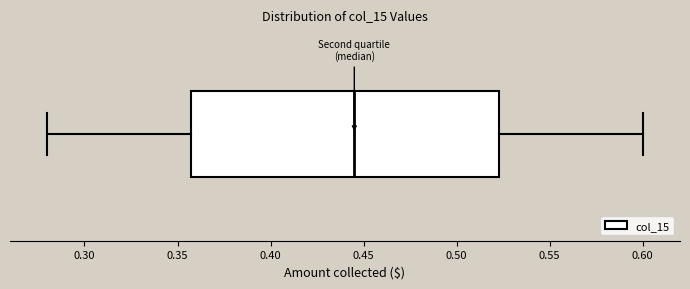

Read this box plot against the x-axis: the position of the median line, the range covered by the box, and the ends of both whiskers. The values are not printed on the chart, so give them approximately, as read against the axis.

median 0.445, box 0.360 to 0.525, whiskers 0.280 to 0.600